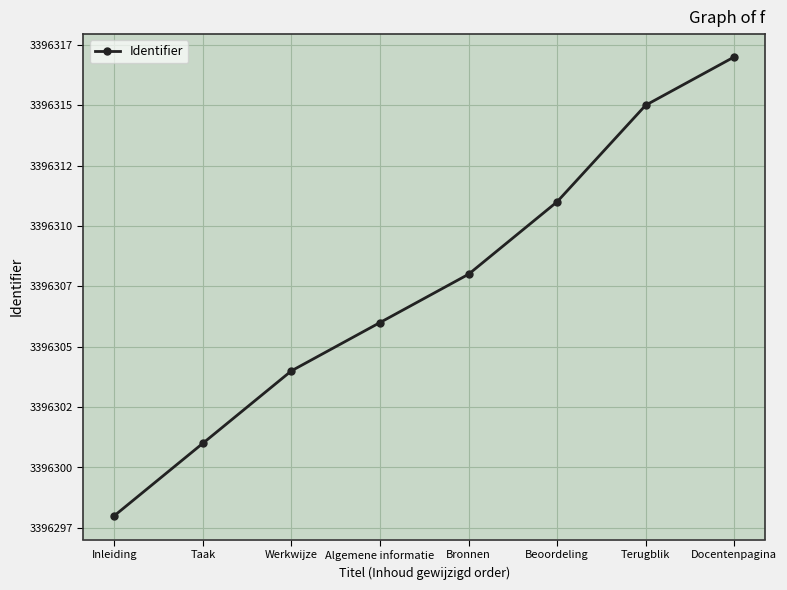

What is the label of the 8th point from the right?

Inleiding